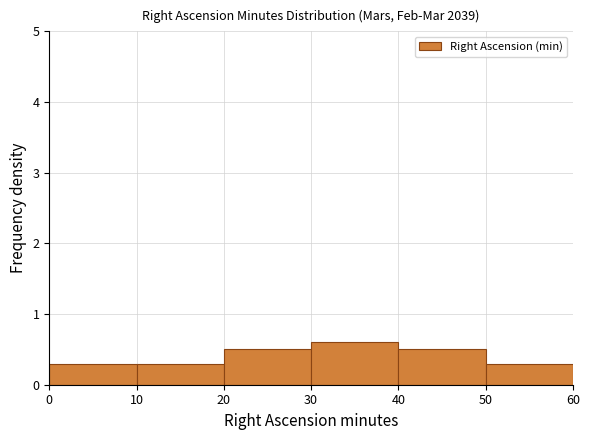

Reading left to right, list every bar in this chart as the range it spans on the x-axis followed by its height. The values are not printed on the chart, so give them approximately, as read against the axis.

0 to 10: 0.3
10 to 20: 0.3
20 to 30: 0.5
30 to 40: 0.6
40 to 50: 0.5
50 to 60: 0.3